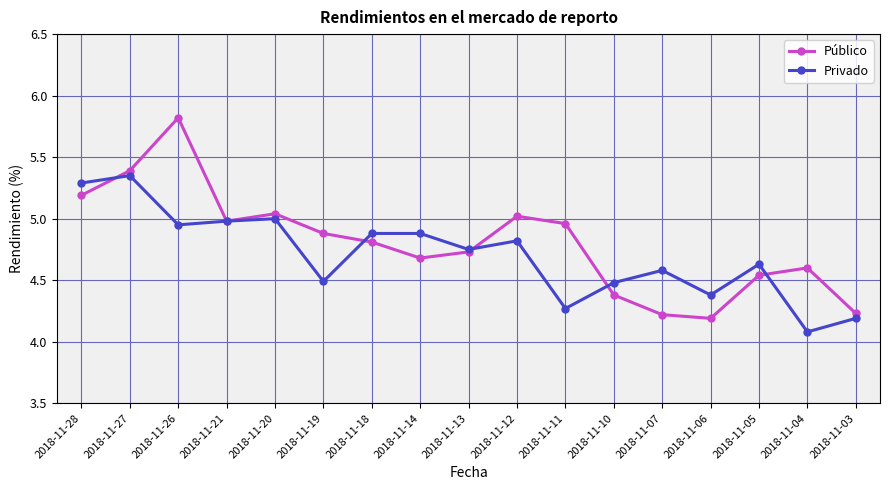

Rank the series by their average value, from lowest to highest.

Privado, Público